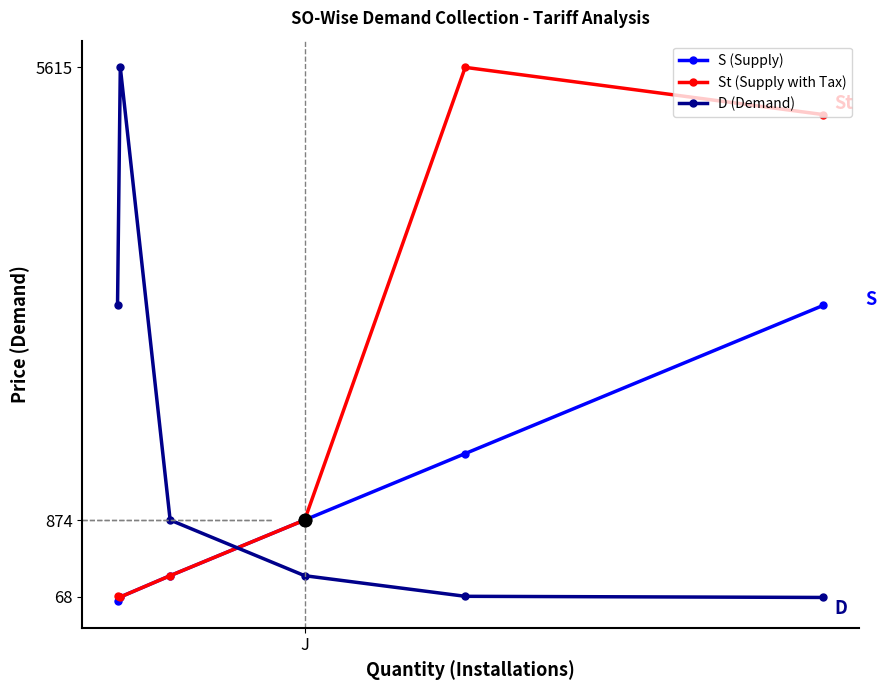

Which series has the largest total across all categories?

St (Supply with Tax)